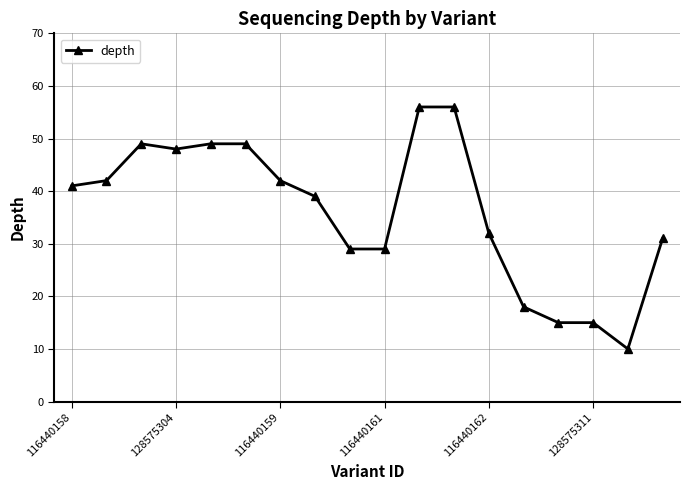

What is the difference between the second highest and second lowest values?

41